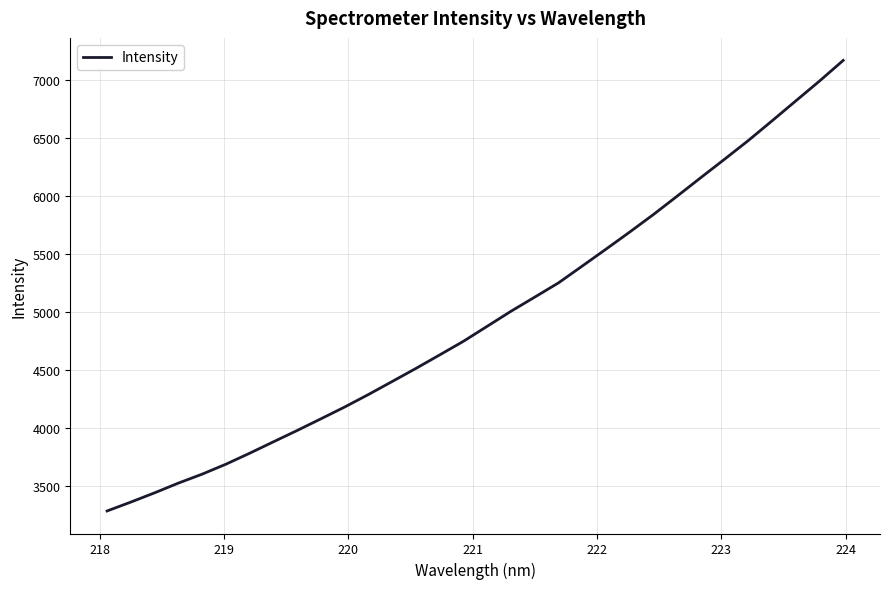

What is the greatest value displayed?

7167.4